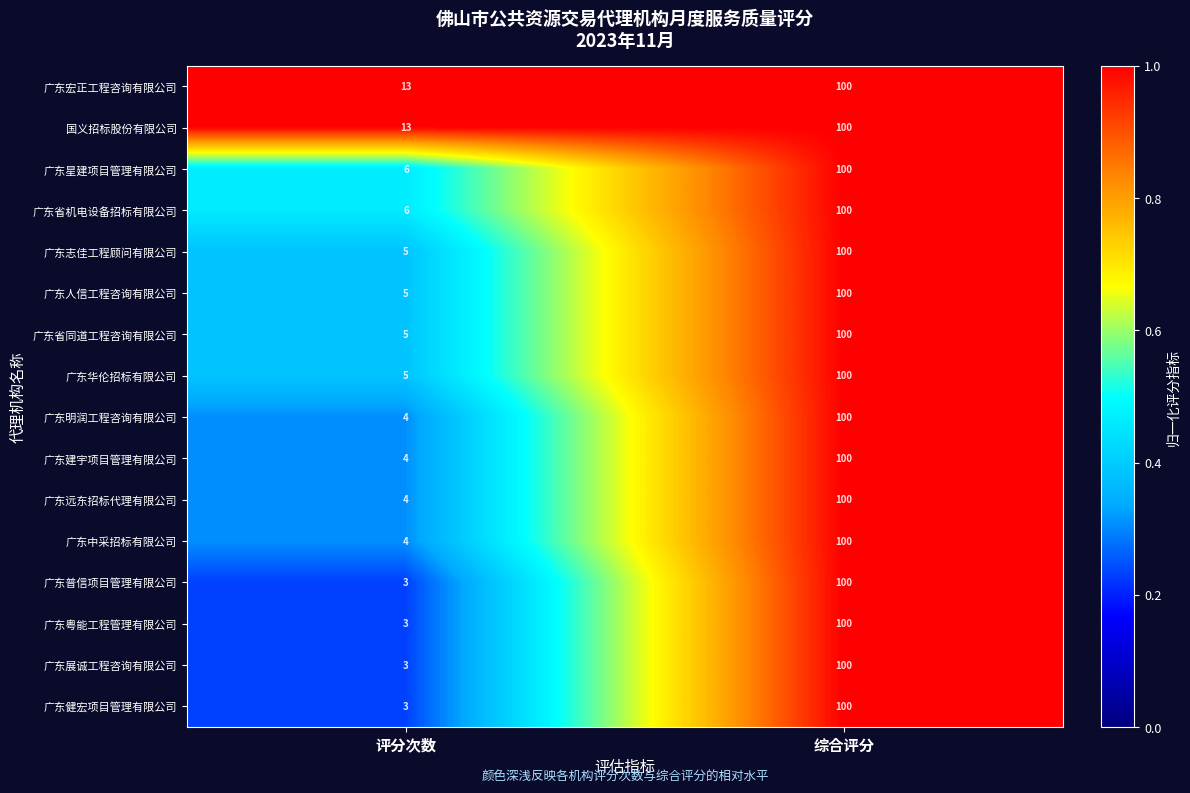

List the labels in order of 广东星建项目管理有限公司 value, smallest first.

评分次数, 综合评分